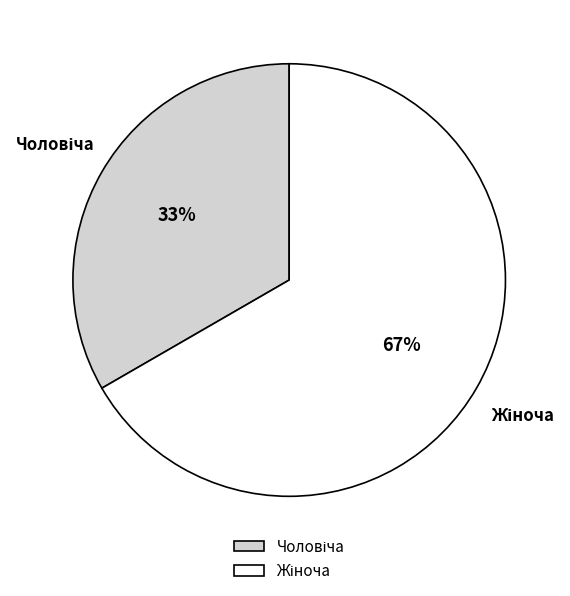

Does any single category account for the majority?

Yes